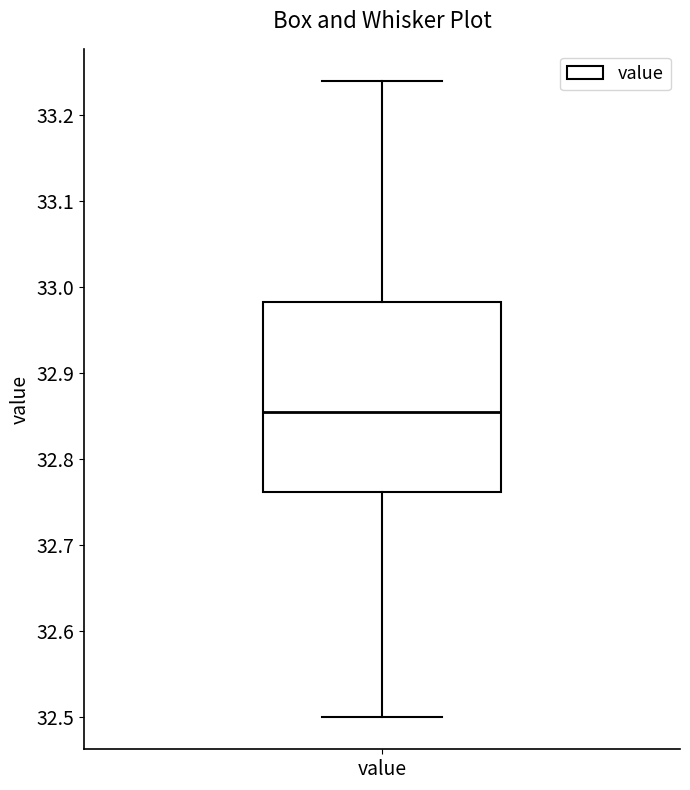

Where does the upper whisker of the box for value end on the y-axis? The values are not printed on the chart, so give them approximately, as read against the axis.

33.24